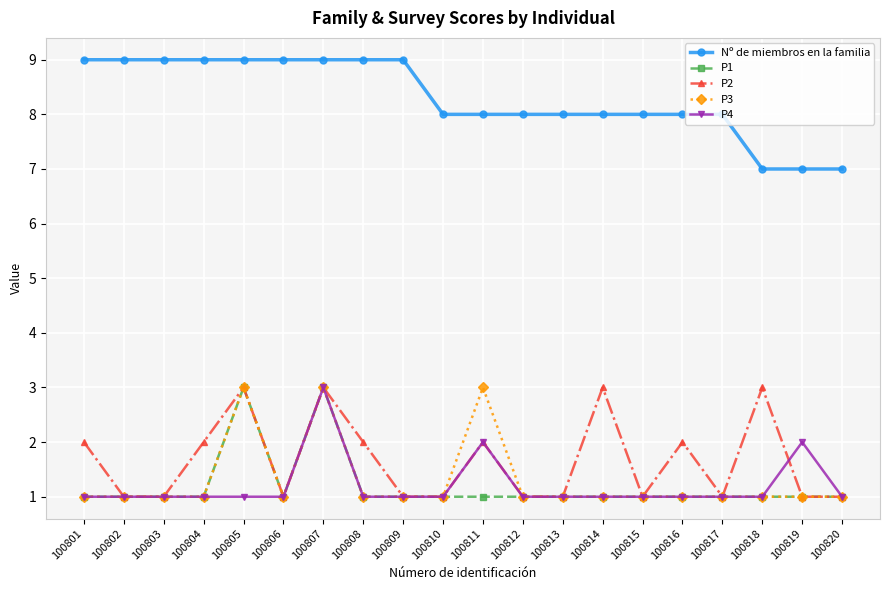

Read the Nº de miembros en la familia value at 100814.

8